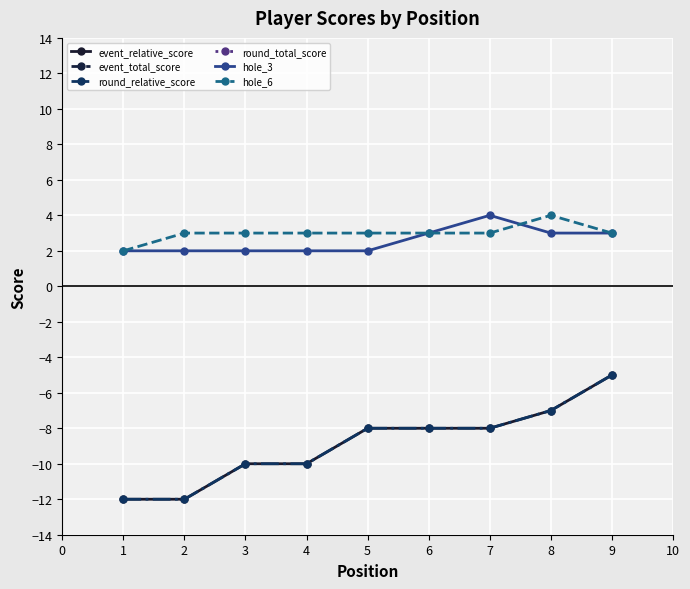

How many data points in round_total_score are less than 57?

4